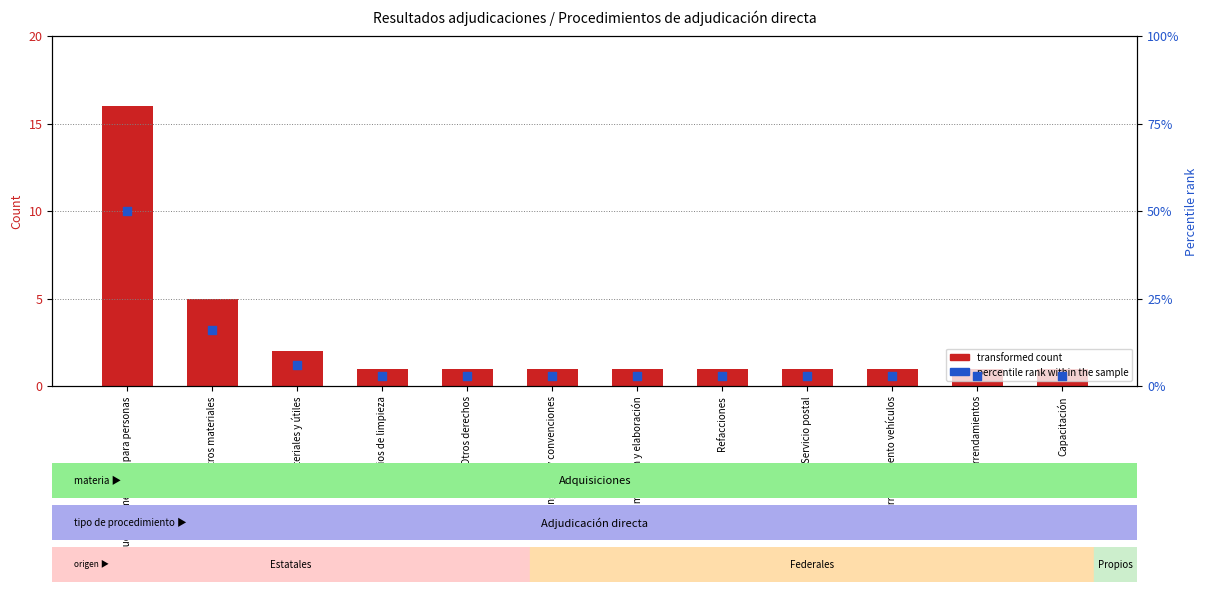

At which category is the sum across all series the highest?

Productos alimenticios para personas